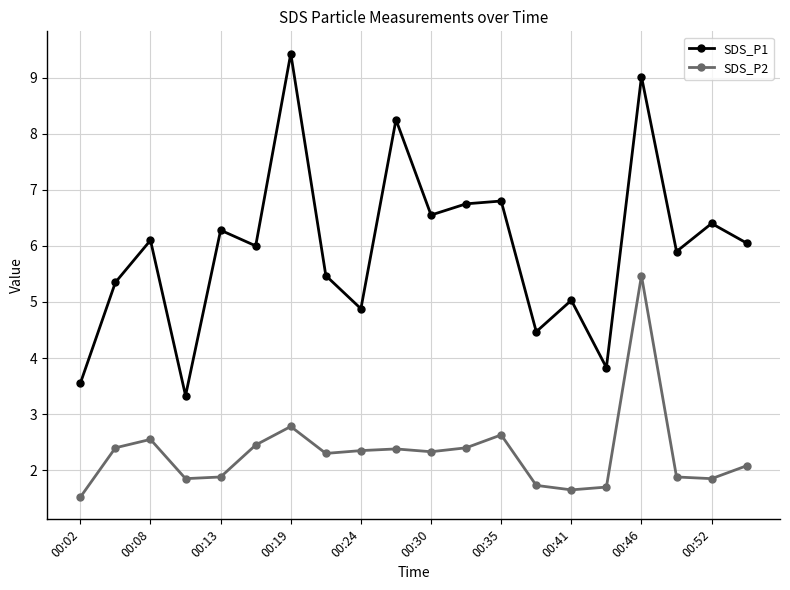

Which series has the widest spread of values?

SDS_P1